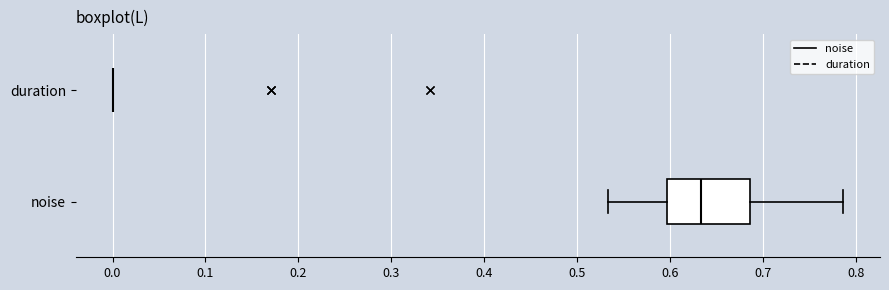

Reading bottom to top, read every box against the x-axis: the position of its median line, the range the box covers, and the ends of its whiskers. The values are not printed on the chart, so give them approximately, as read against the axis.

noise: median 0.63, box 0.60 to 0.69, whiskers 0.53 to 0.79
duration: box collapsed to a line at 0.00, whiskers 0.00 to 0.00